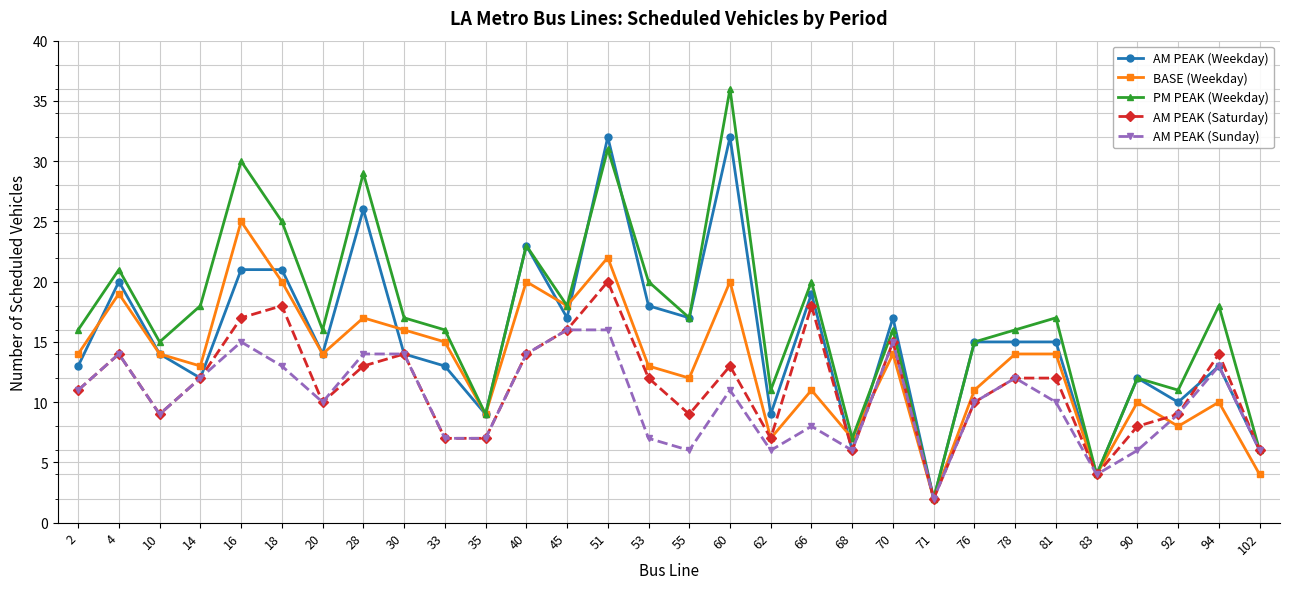

How many values in the AM PEAK (Weekday) series are below 15?

15